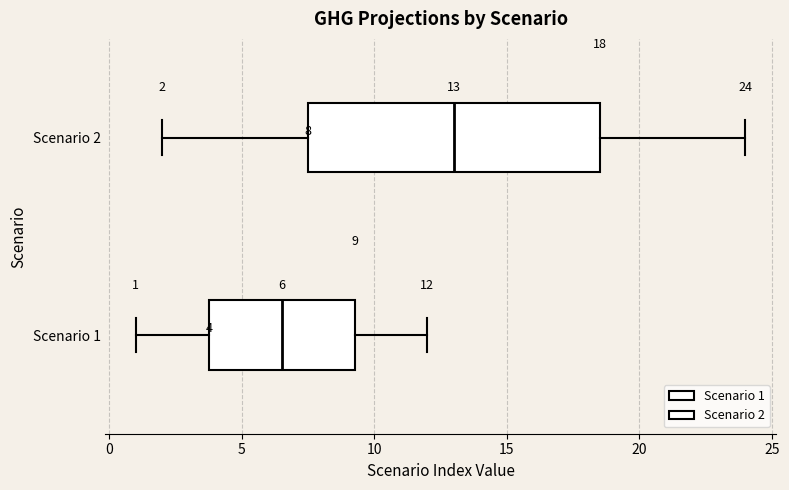

Which box's median line is the furthest to the right?

Scenario 2